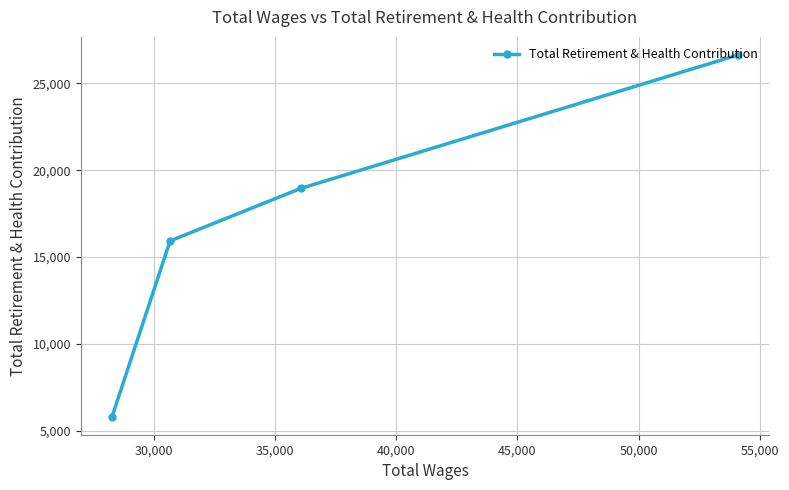

What is the value of the 3rd point from the left?

18947